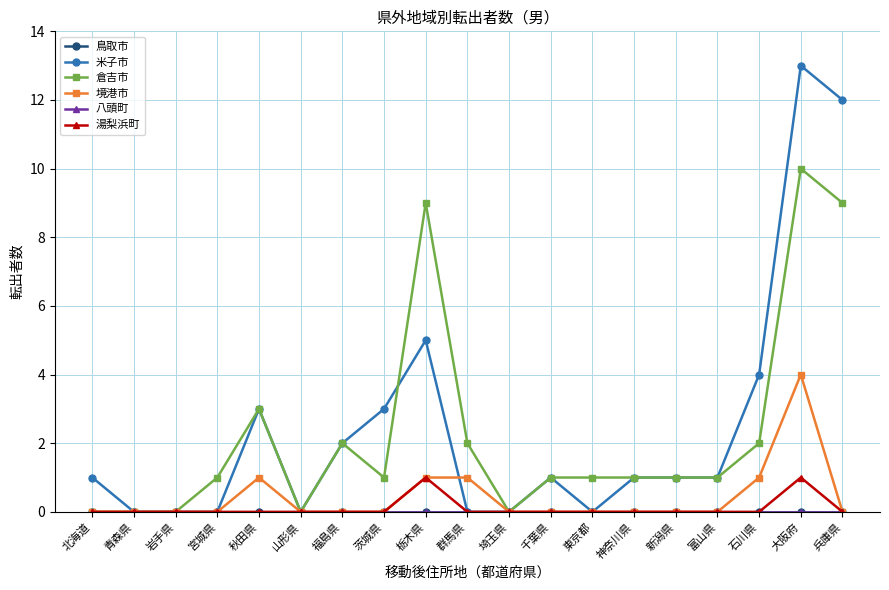

Does the chart have visible grid lines?

Yes